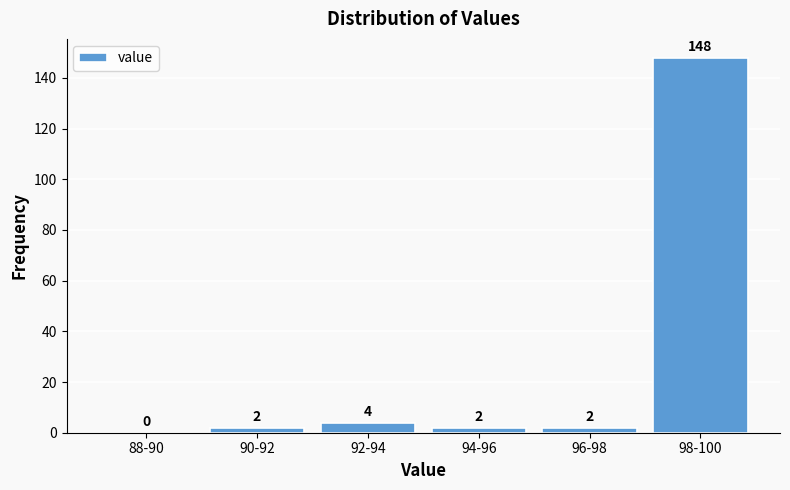

Reading left to right, extract all data points from this chart.

88-90=0	90-92=2	92-94=4	94-96=2	96-98=2	98-100=148